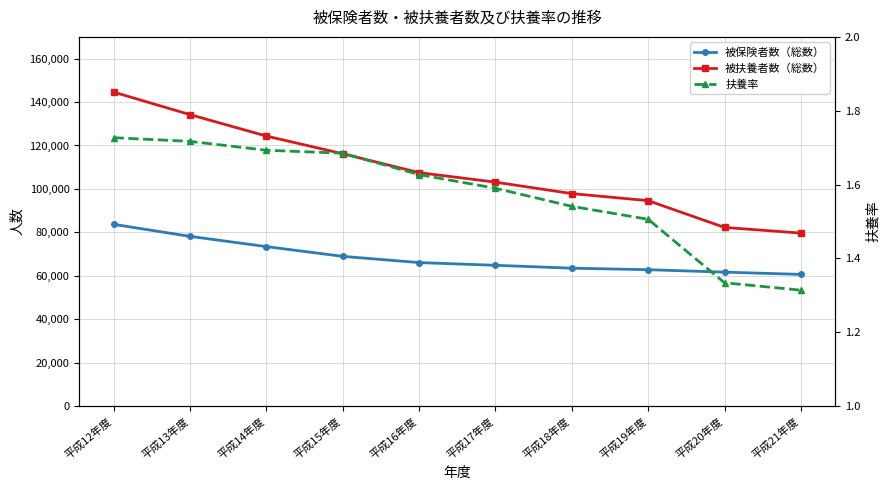

True or false: 被扶養者数（総数） and 扶養率 cross at least once.

False